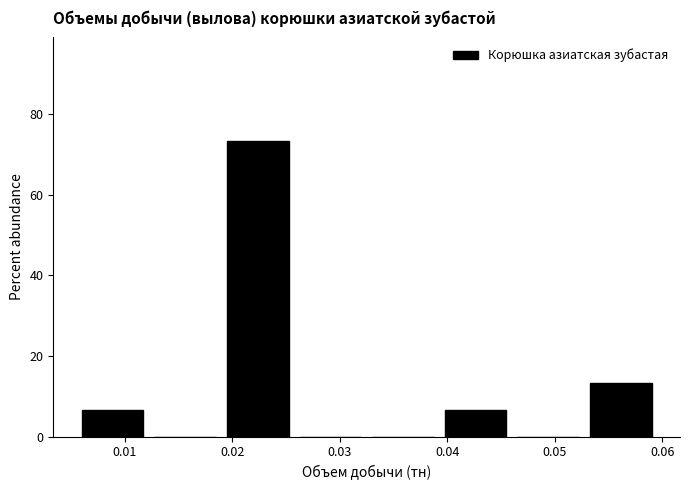

What is the height of the bar covering 0.006 to 0.013 on the x-axis? Neither the bar edges nor the heights are printed on the chart, so give them approximately, as read against the axes.

6